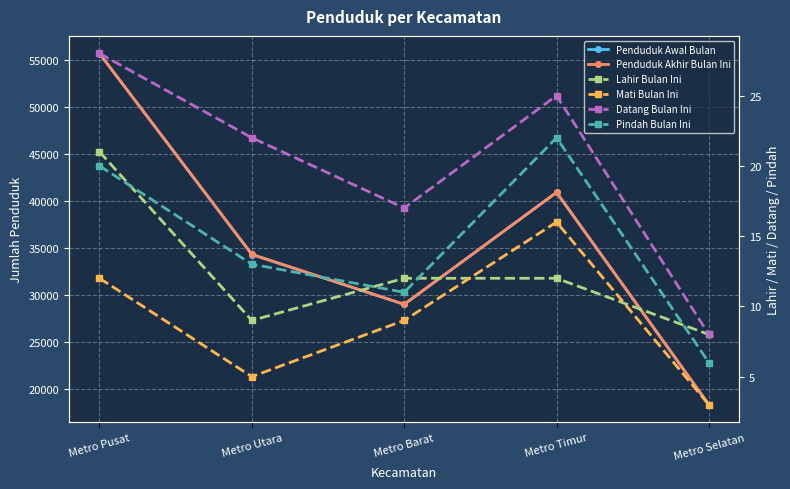

How many lines are shown in the chart?

6